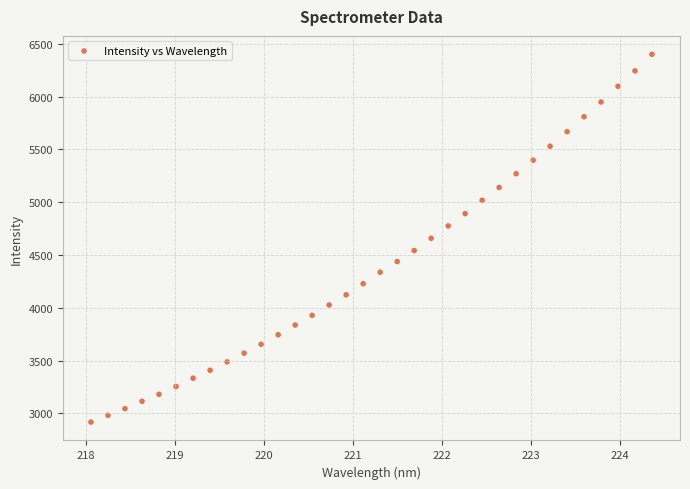

What is the range of X values (max minus min)?

6.3